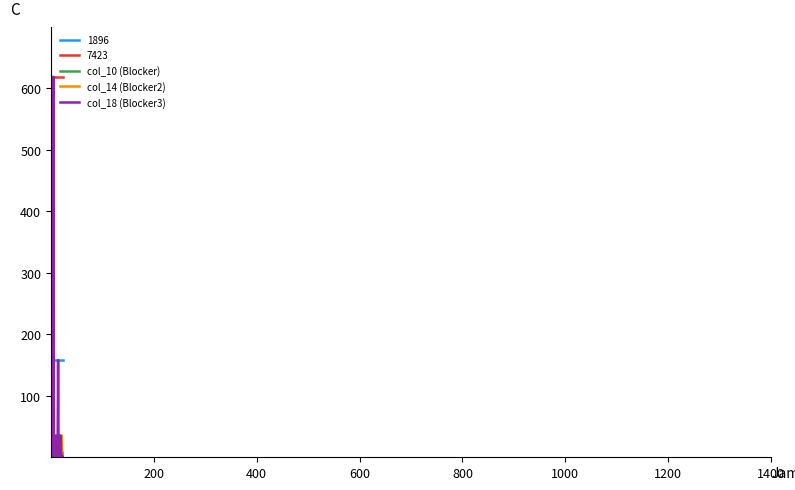

What is the minimum value for col_10 (Blocker)?

0.7